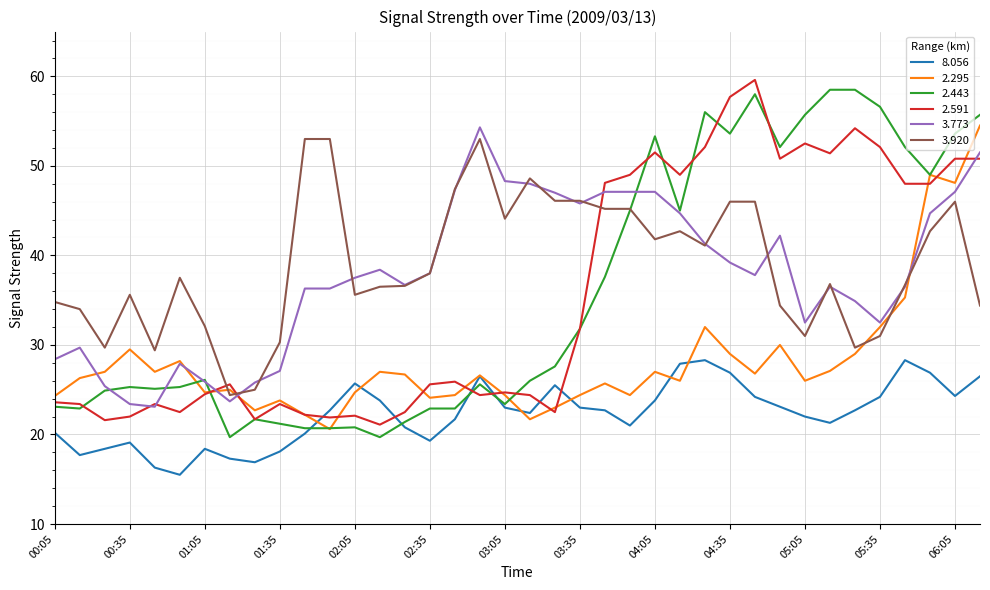

What is the minimum value for 2.443?

19.7